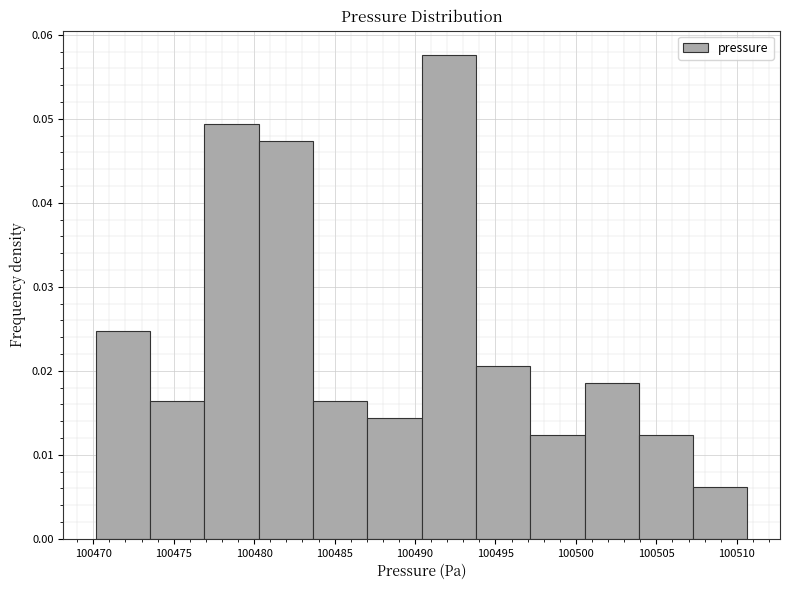

How tall is the bar that spans 100487.0 to 100490.5 on the x-axis? Neither the bar edges nor the heights are printed on the chart, so give them approximately, as read against the axes.

0.014